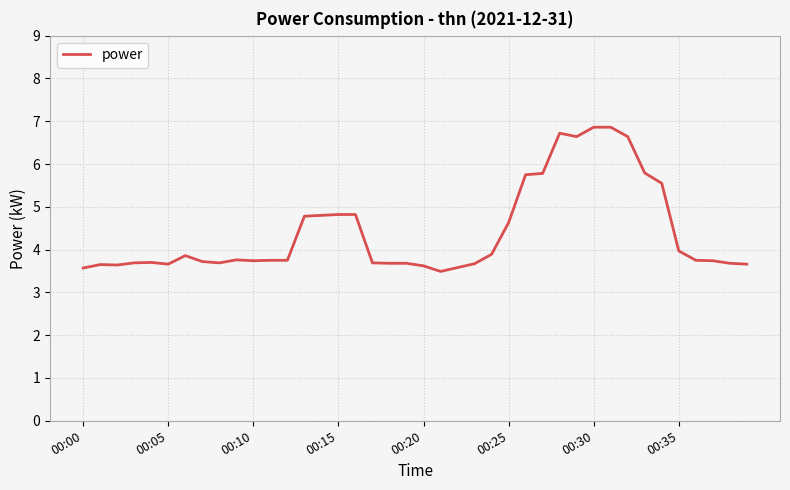

What is the difference between the maximum and minimum values?

3.4